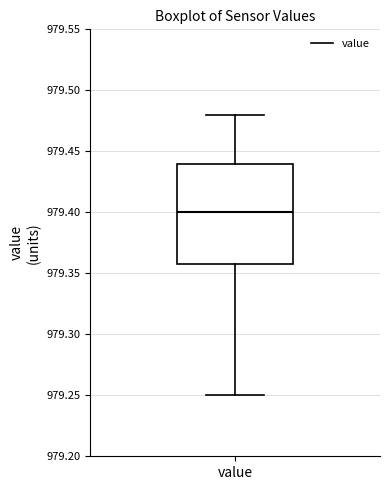

Where does the lower whisker of the box for value end on the y-axis? The values are not printed on the chart, so give them approximately, as read against the axis.

979.25